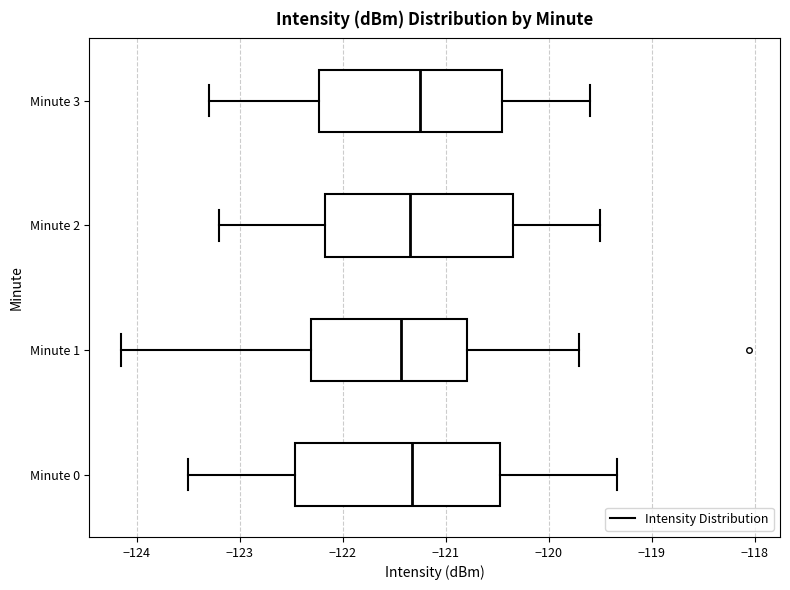

Comparing the boxes themselves (not the whiskers), which one is the widest?

Minute 0